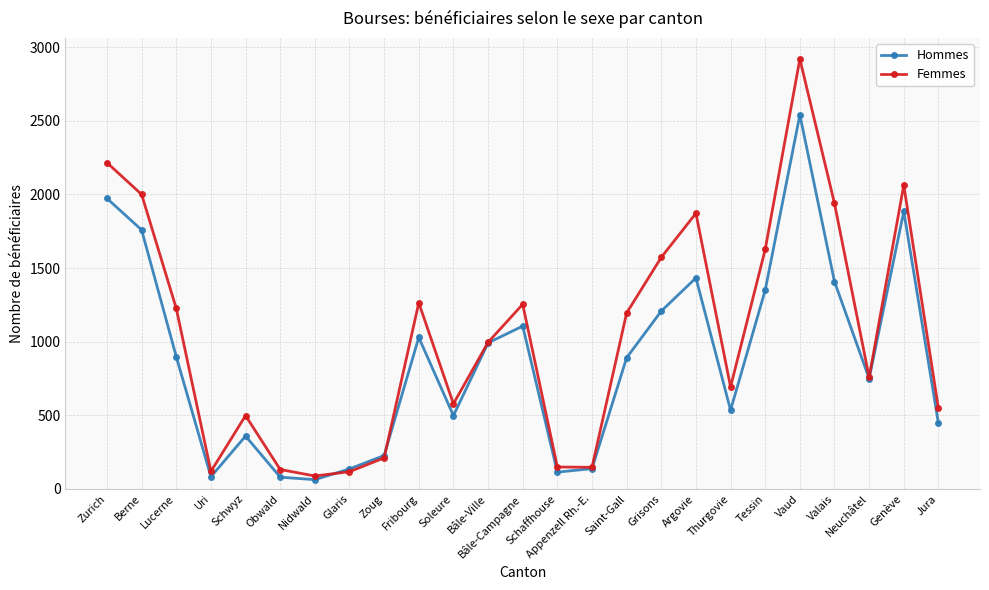

What is the total value across all series at Schwyz?

857